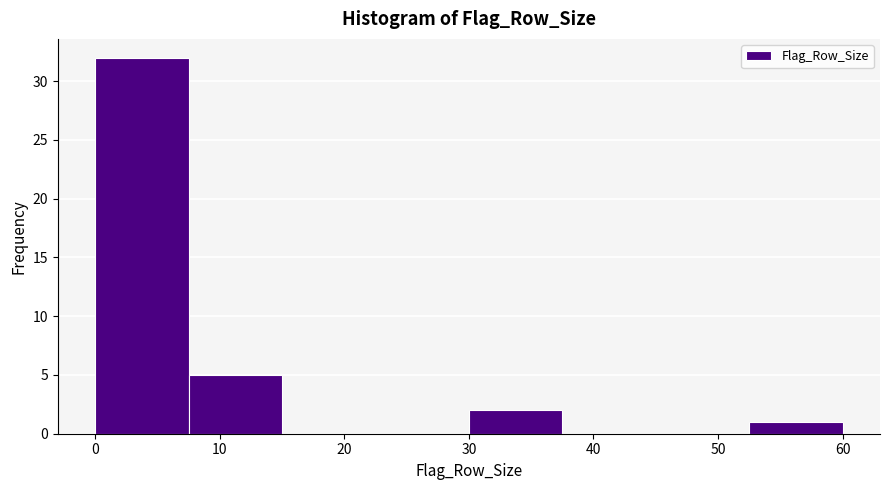

Over which range of the x-axis is the bar tallest?

0.0 to 7.5